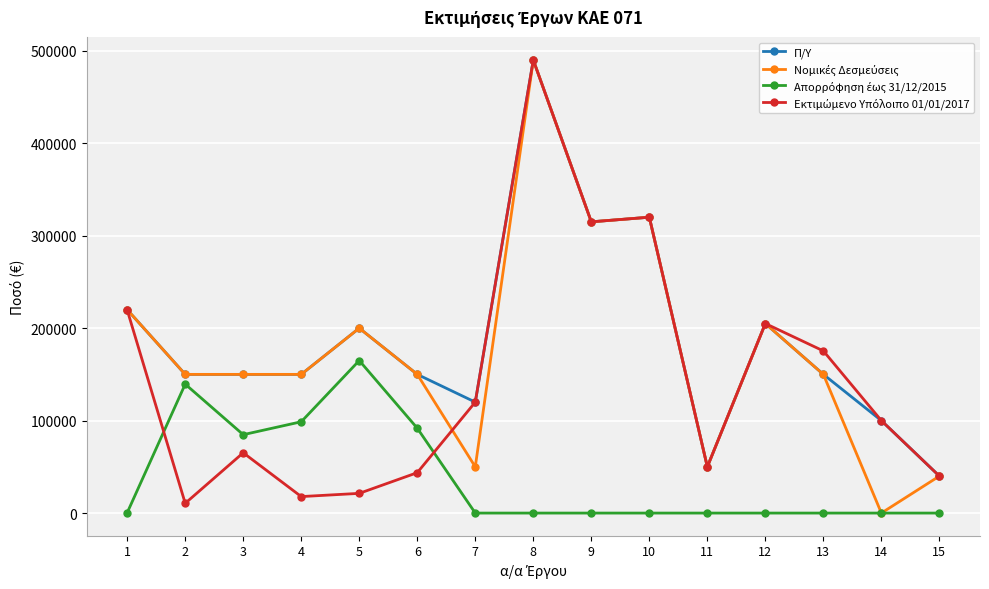

What is the spread (max minus min) of values at 8?

490000.0